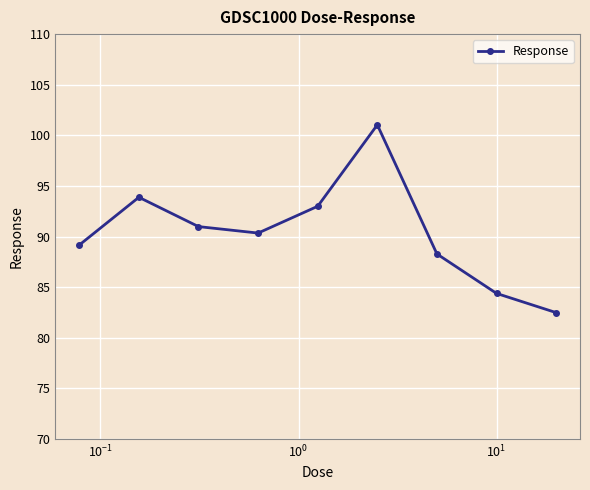

What is the greatest value displayed?

101.0